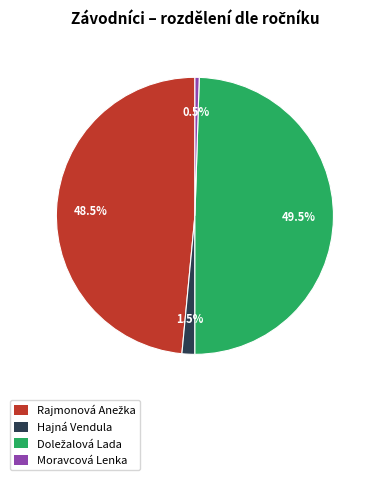

Which has a higher value, Hajná Vendula or Moravcová Lenka?

Hajná Vendula